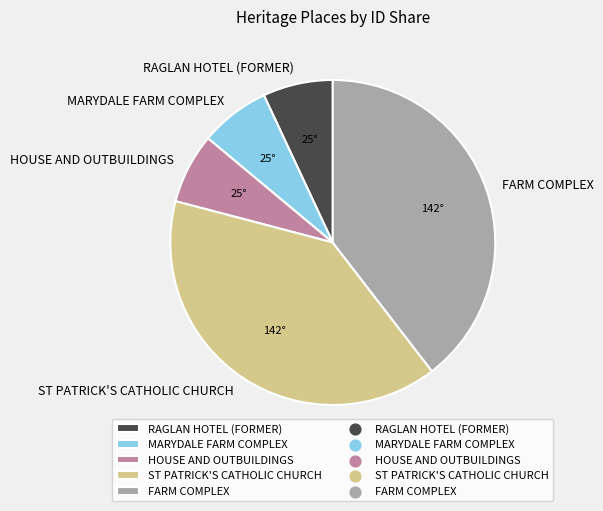

True or false: RAGLAN HOTEL (FORMER) accounts for 15% of the total.

False